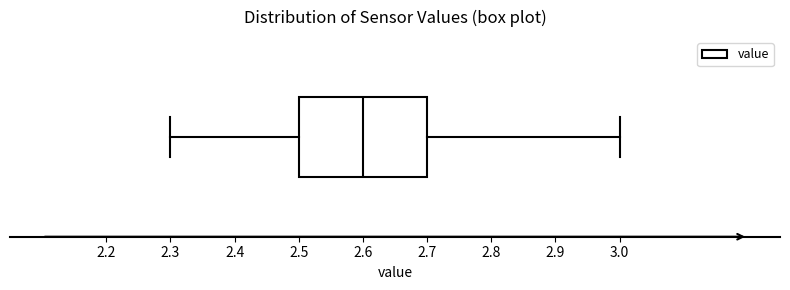

Transcribe this box plot: give where the median line is, the range the box spans, and where the two whiskers end, as read against the x-axis. The values are not printed on the chart, so give them approximately, as read against the axis.

median 2.6, box 2.5 to 2.7, whiskers 2.3 to 3.0